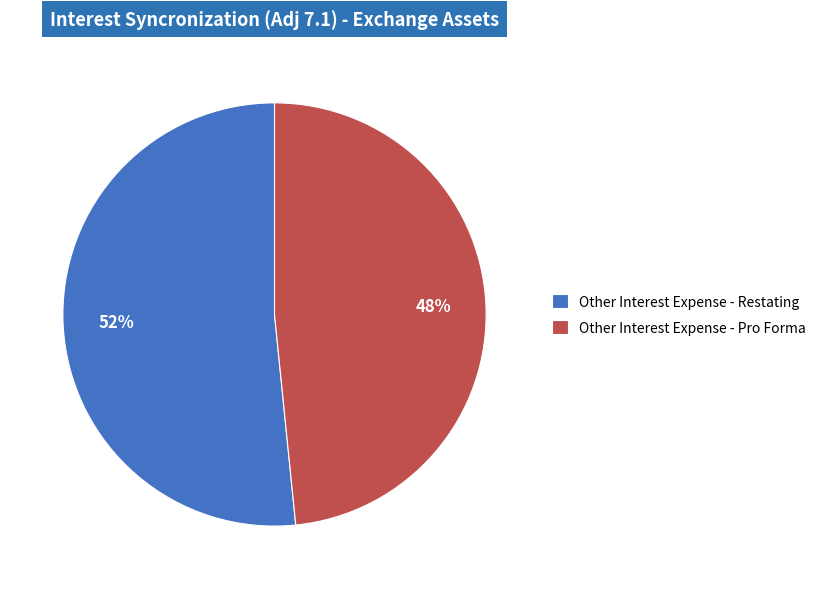

To the nearest percent, what is the combined percentage of Other Interest Expense - Pro Forma and Other Interest Expense - Restating?

100%